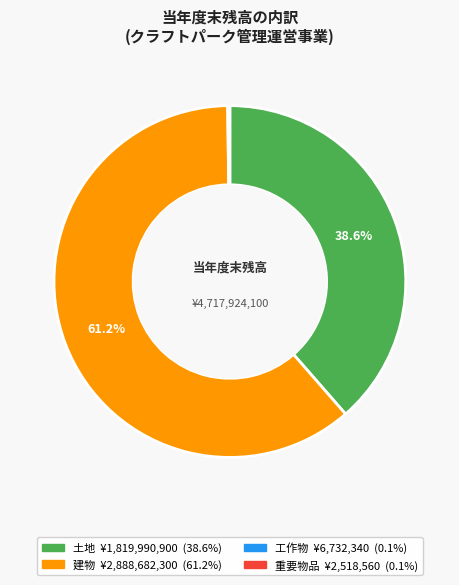

What percentage is NOT represented by 建物?

38.8%